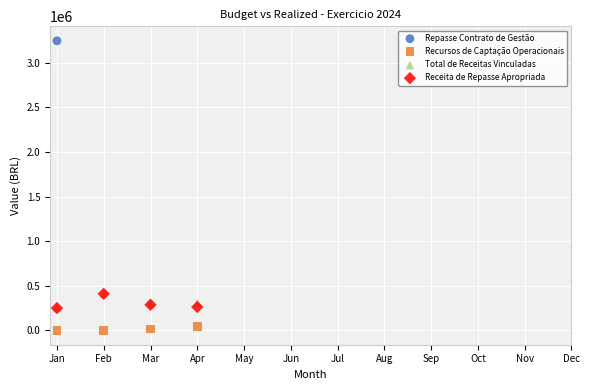

What are all the series names shown in the legend?

Repasse Contrato de Gestão, Recursos de Captação Operacionais, Total de Receitas Vinculadas, Receita de Repasse Apropriada